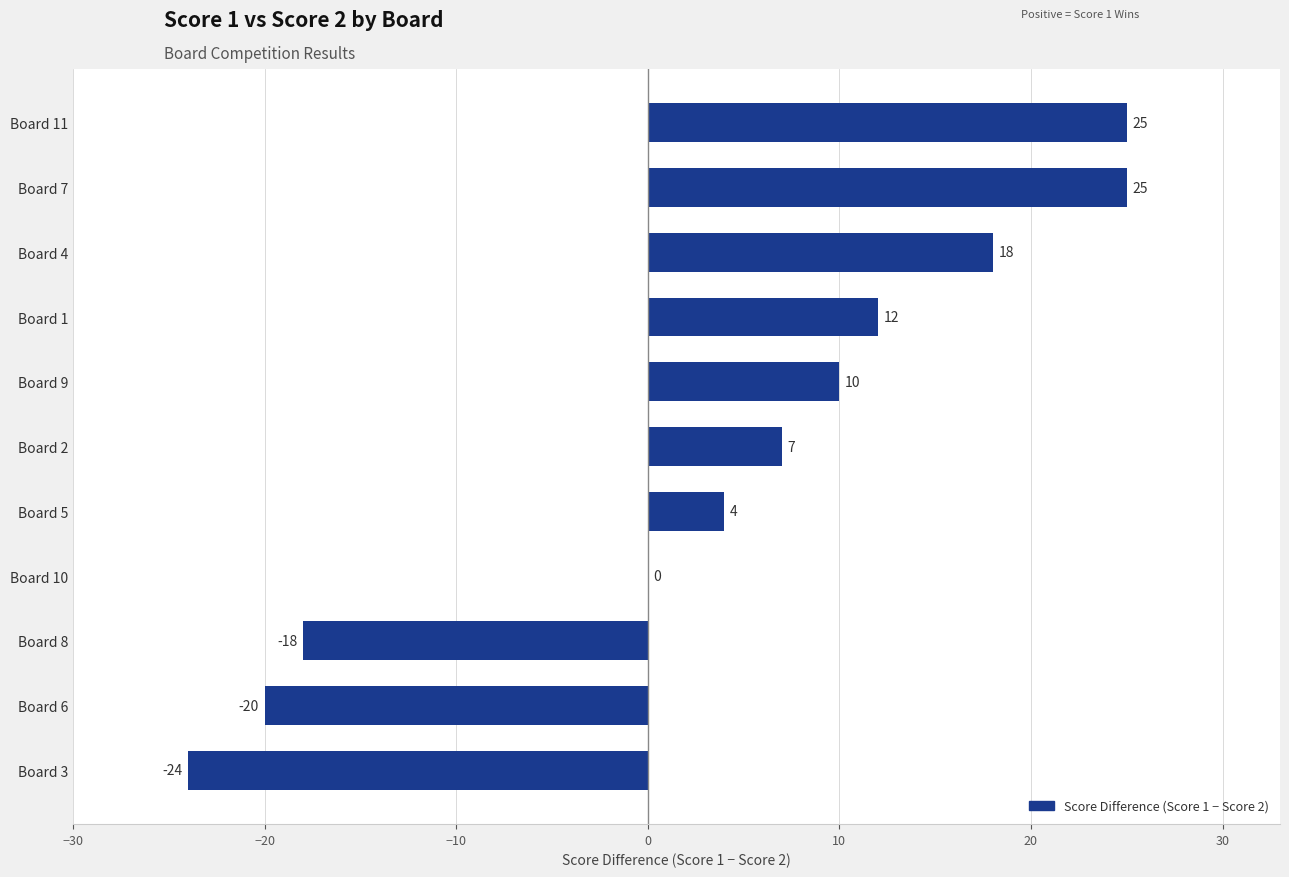

How many distinct data groups are displayed?

1